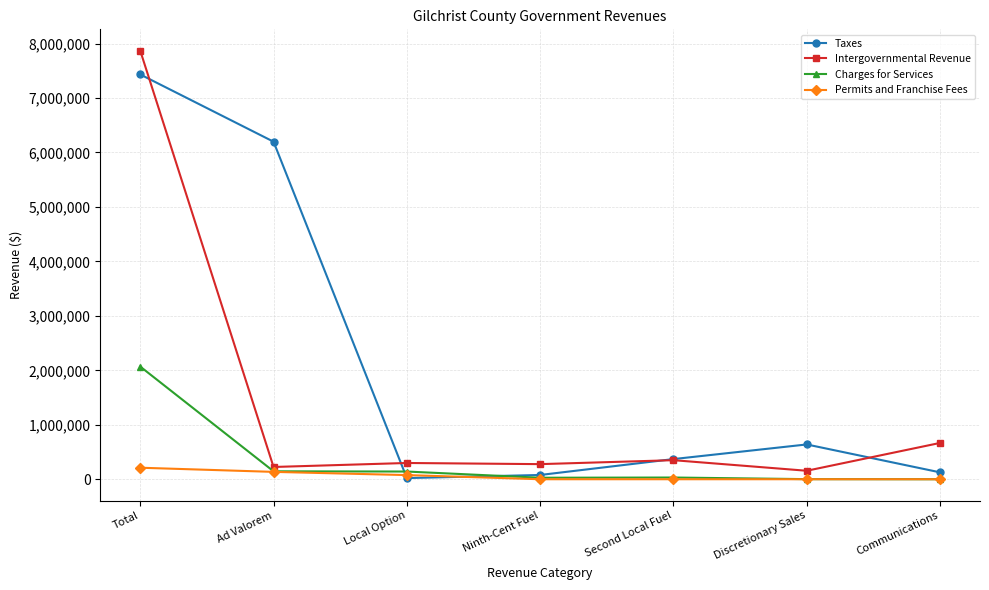

Count the number of data series in this chart.

4